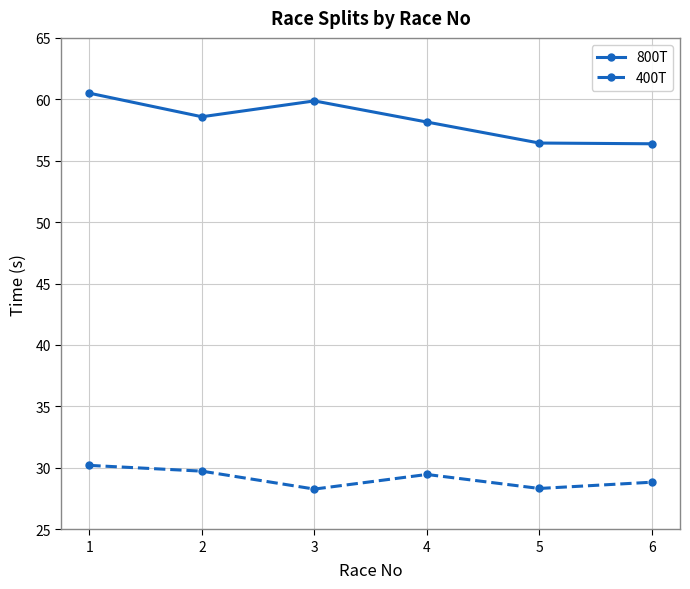

True or false: 400T has more than 1 interior local peaks.

False